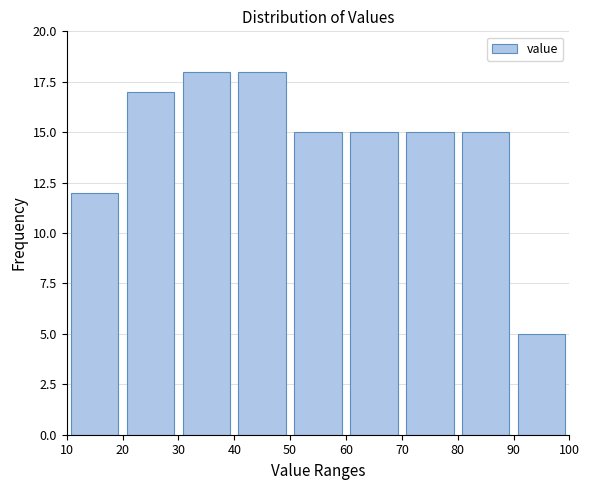

Reading left to right, list every bar in this chart as the range it spans on the x-axis followed by its height. The values are not printed on the chart, so give them approximately, as read against the axis.

10 to 20: 12
20 to 30: 17
30 to 40: 18
40 to 50: 18
50 to 60: 15
60 to 70: 15
70 to 80: 15
80 to 90: 15
90 to 100: 5